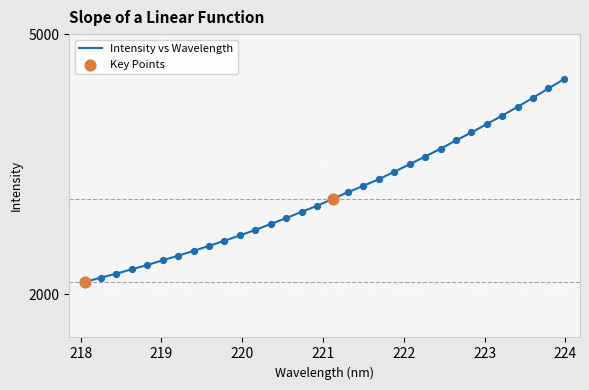

What is the difference between the maximum and minimum values?

2338.5